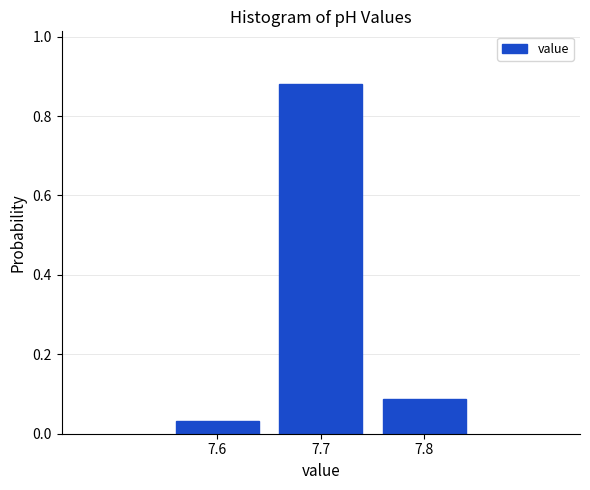

What is the difference between the values at 7.8 and 7.7?

0.8